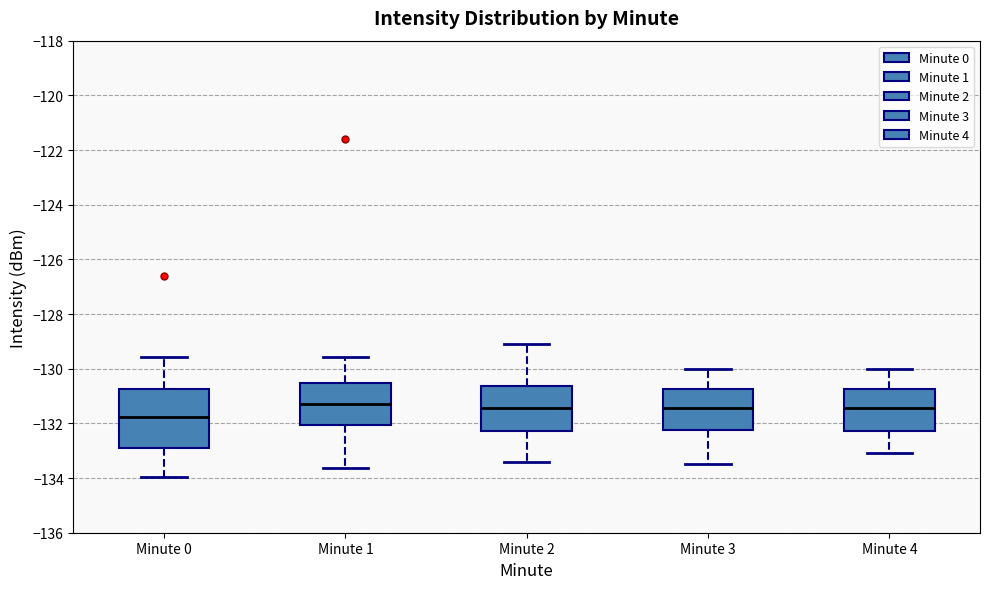

Which box is the tallest, from its lower edge to its upper edge?

Minute 0